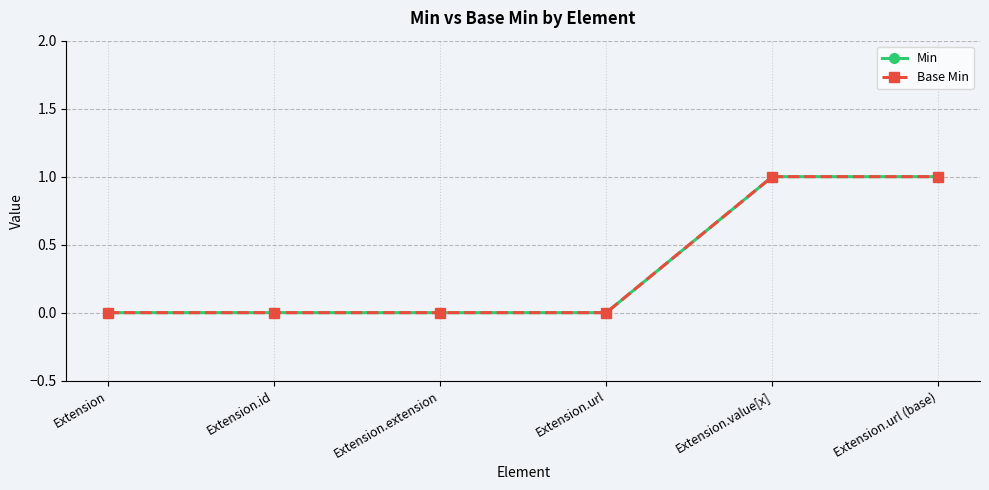

What position from the left is Extension.url (base)?

6